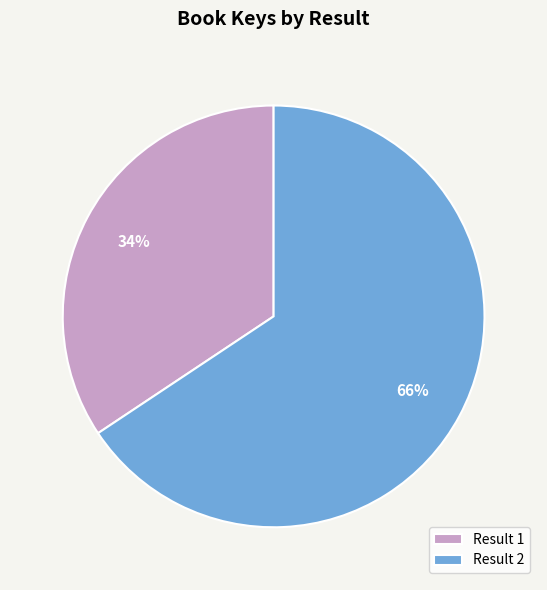

Is the sum of Result 1 and Result 2 greater than half?

Yes